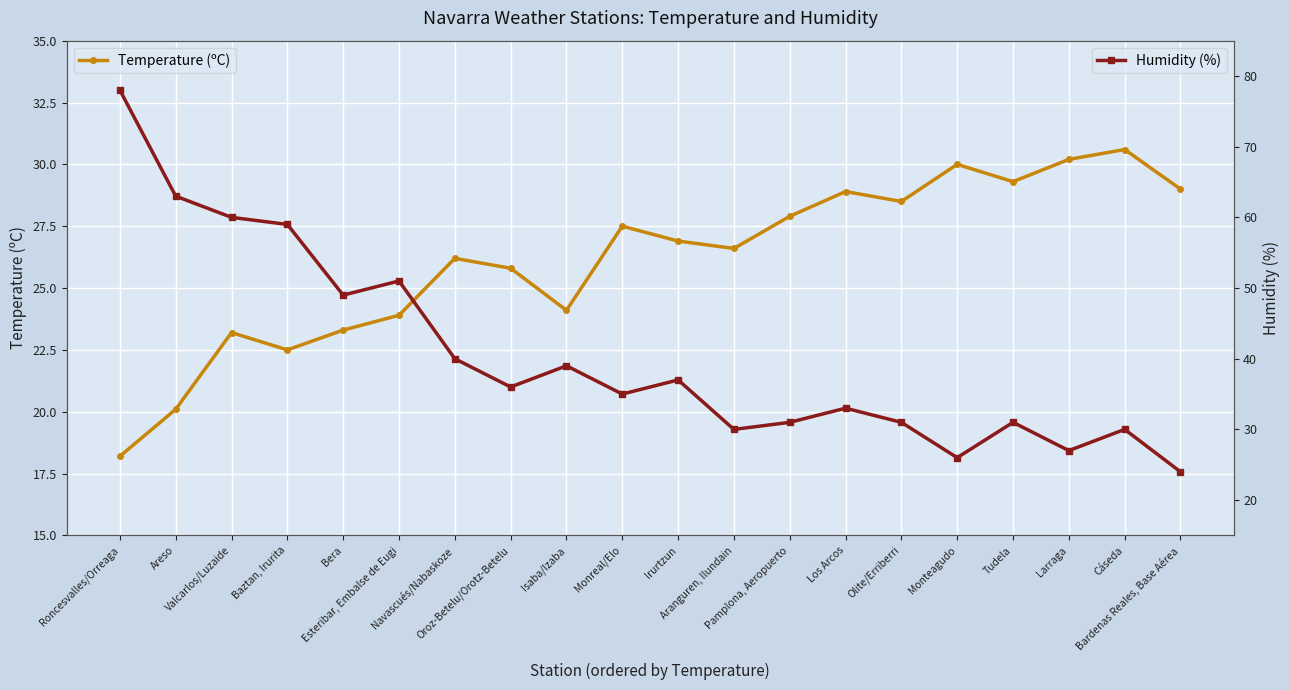

What is the spread (max minus min) of values at Cáseda?

0.6